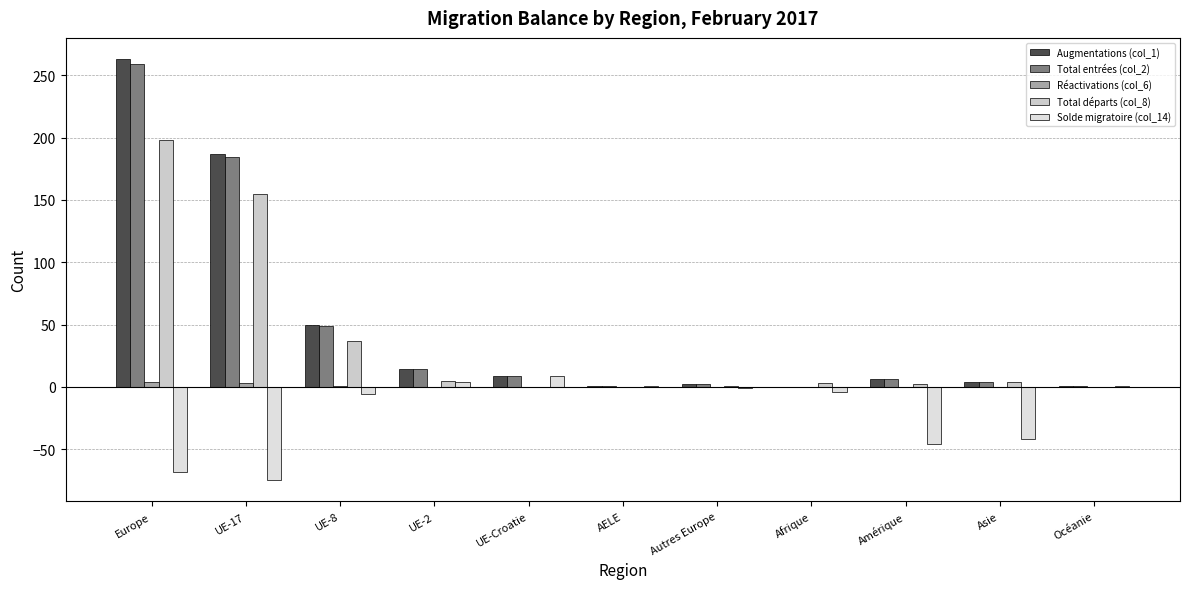

Count the number of categories in the chart.

11